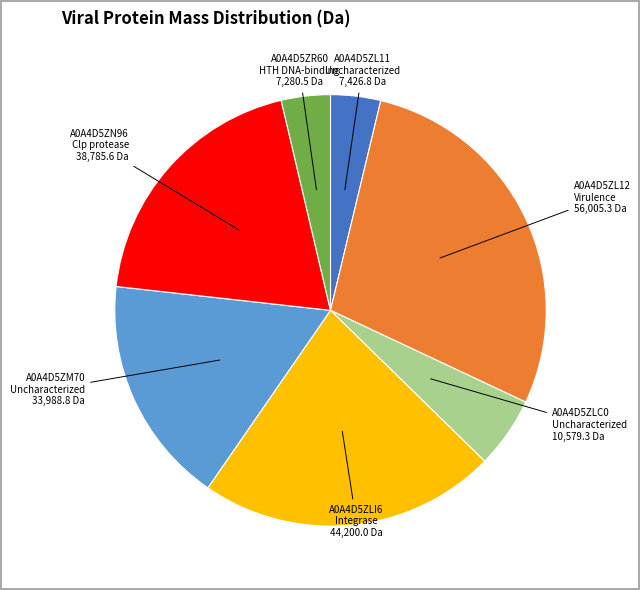

Is there any slice that represents more than half of the pie?

No